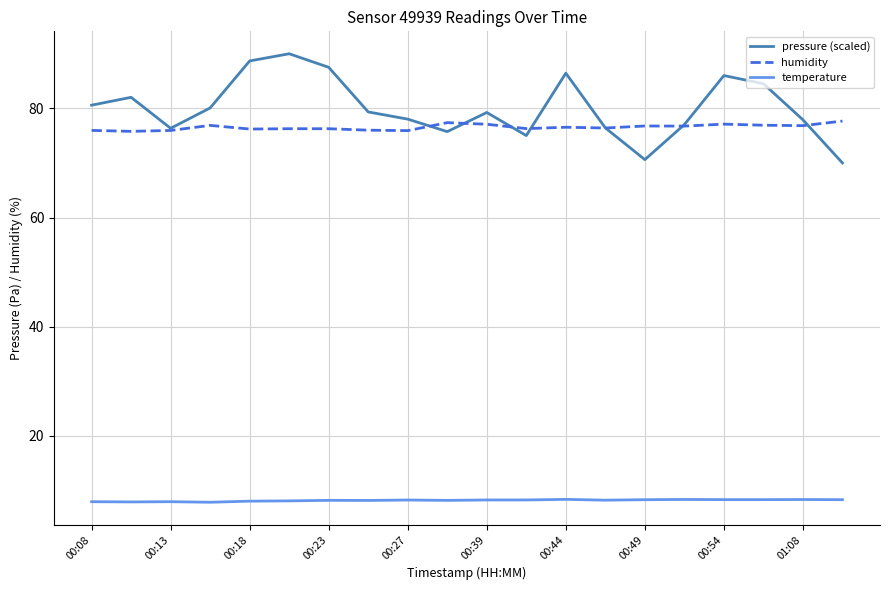

What is the highest value of the humidity series?

77.7